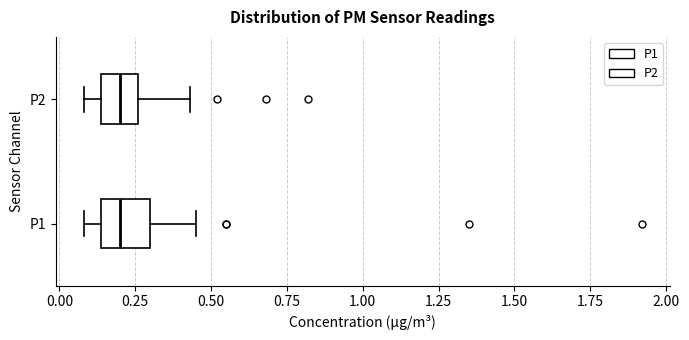

Reading bottom to top, transcribe this box plot: for each box, give where its median line is, the range the box spans, and where its two whiskers end, as read against the x-axis. The values are not printed on the chart, so give them approximately, as read against the axis.

P1: median 0.20, box 0.15 to 0.30, whiskers 0.10 to 0.45
P2: median 0.20, box 0.15 to 0.25, whiskers 0.10 to 0.45